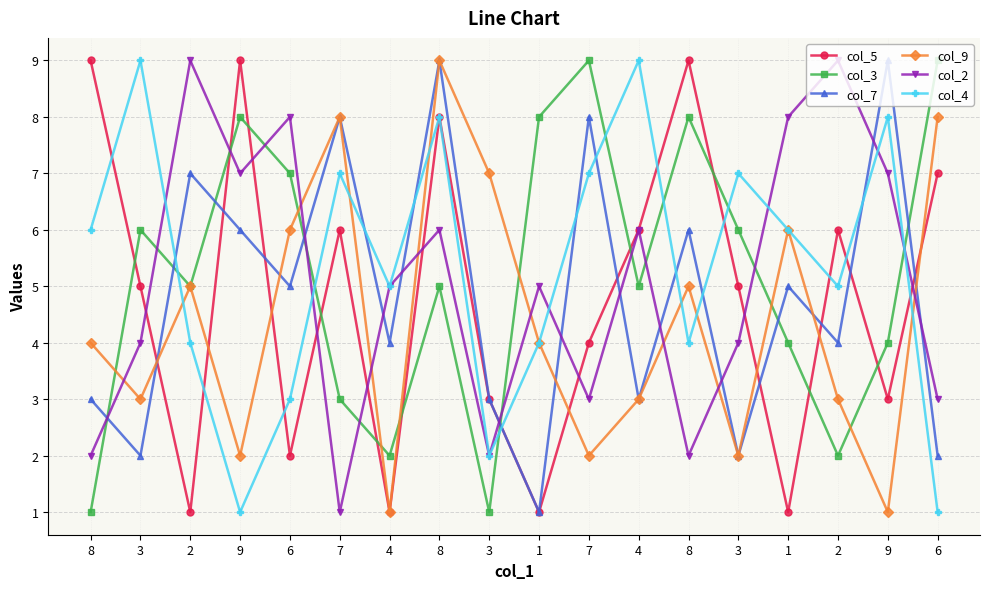

Reading left to right, what are all the values shown in this chart?

col_5: 9	5	1	9	2	6	1	8	3	1	4	6	9	5	1	6	3	7
col_3: 1	6	5	8	7	3	2	5	1	8	9	5	8	6	4	2	4	9
col_7: 3	2	7	6	5	8	4	9	3	1	8	3	6	2	5	4	9	2
col_9: 4	3	5	2	6	8	1	9	7	4	2	3	5	2	6	3	1	8
col_2: 2	4	9	7	8	1	5	6	2	5	3	6	2	4	8	9	7	3
col_4: 6	9	4	1	3	7	5	8	2	4	7	9	4	7	6	5	8	1